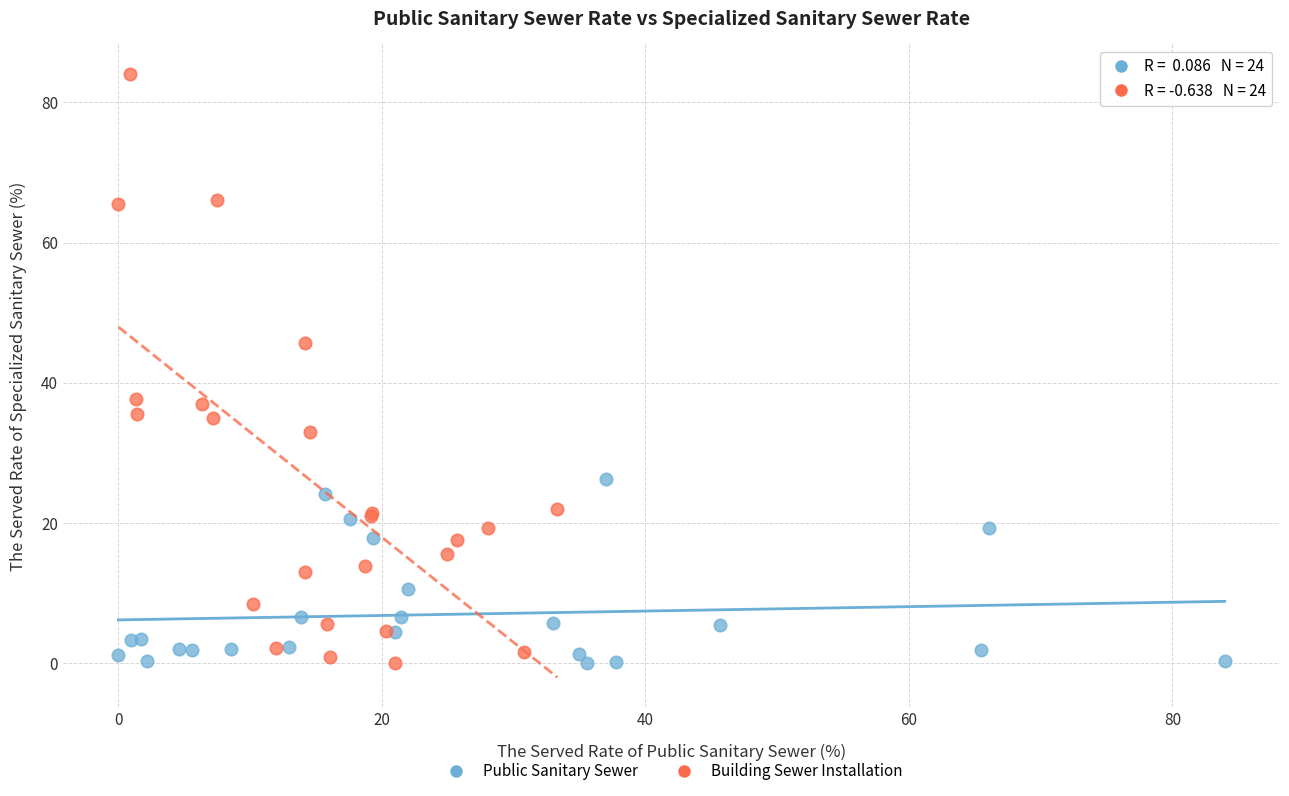

Which series has the widest spread of Y values?

Building Sewer Installation